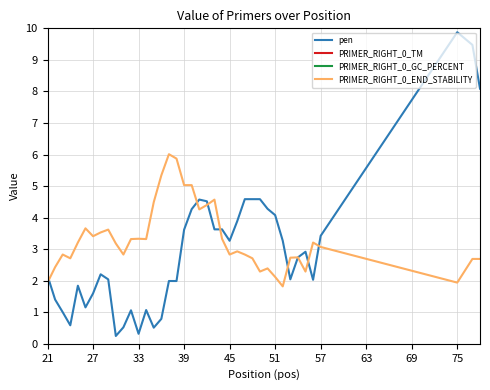

Reading left to right, transcribe all the data shown in this chart.

pen: 2.2	1.4	1.0	0.6	1.8	1.2	1.6	2.2	2.0	0.2	0.5	1.1	0.3	1.1	0.5	0.8	2.0	2.0	3.6	4.3	4.6	4.5	3.6	3.6	3.3	3.9	4.6	4.6	4.6	4.3	4.1	3.3	2.0	2.7	2.9	2.0	3.4	9.9	9.5	8.1
PRIMER_RIGHT_0_TM: 60.2	59.6	60.0	59.4	61.8	60.2	60.6	60.2	62.0	60.2	60.5	59.9	60.3	60.1	59.5	59.2	59.0	59.0	59.4	59.7	59.4	58.5	59.4	59.4	59.7	58.1	57.4	57.4	57.4	59.7	60.1	59.7	60.0	58.3	57.1	58.0	57.6	57.1	57.5	58.9
PRIMER_RIGHT_0_GC_PERCENT: 40.9	42.9	47.6	50.0	55.0	57.9	52.6	55.6	55.0	50.0	50.0	52.6	50.0	47.6	50.0	50.0	47.6	47.6	43.5	45.8	45.8	43.5	47.8	47.8	43.5	45.5	40.9	40.9	40.9	45.8	41.7	43.5	45.5	47.6	45.0	45.0	42.9	25.9	29.6	33.3
PRIMER_RIGHT_0_END_STABILITY: 1.9	2.4	2.8	2.7	3.2	3.7	3.4	3.5	3.6	3.2	2.8	3.3	3.3	3.3	4.5	5.3	6.0	5.9	5.0	5.0	4.3	4.4	4.6	3.3	2.8	2.9	2.8	2.7	2.3	2.4	2.1	1.8	2.7	2.7	2.3	3.2	3.1	1.9	2.7	2.7